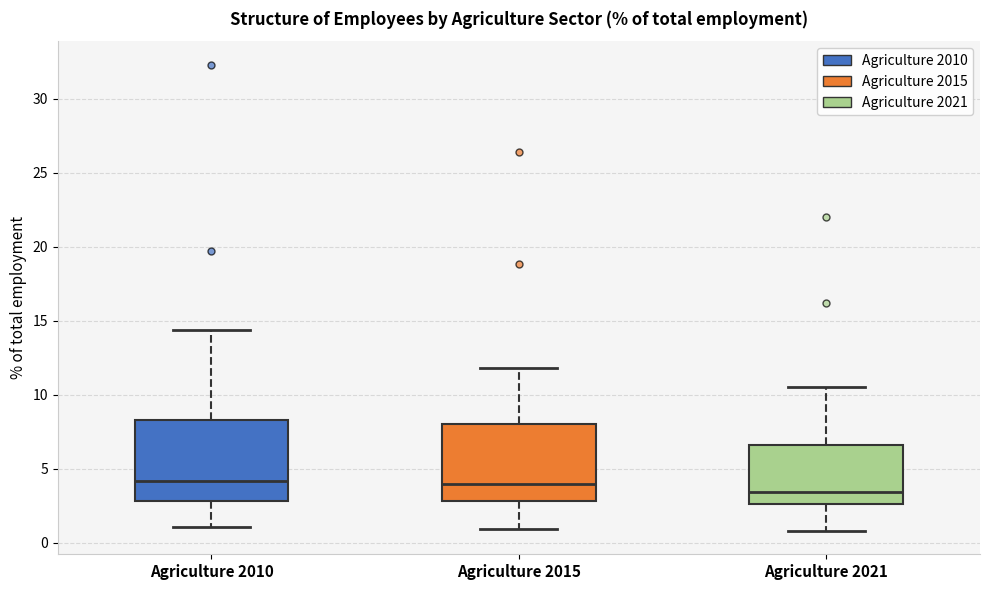

Where is the upper edge of the box for Agriculture 2015 on the y-axis? The values are not printed on the chart, so give them approximately, as read against the axis.

8.0